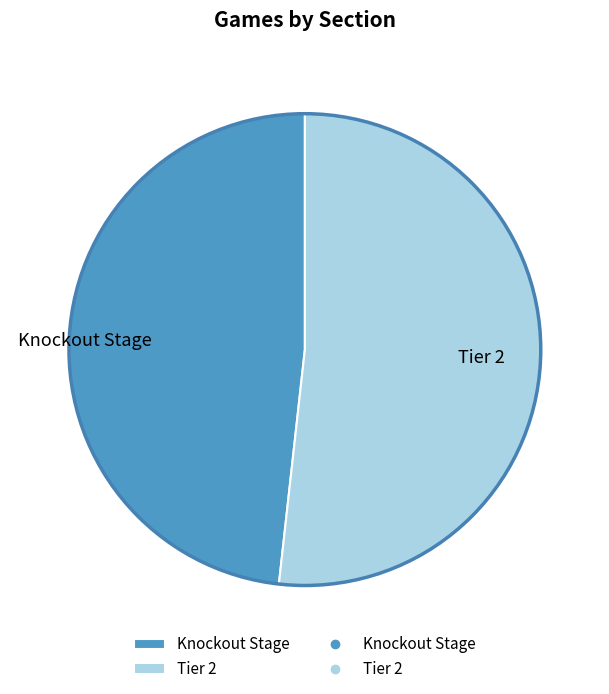

Is the sum of Knockout Stage and Tier 2 greater than half?

Yes